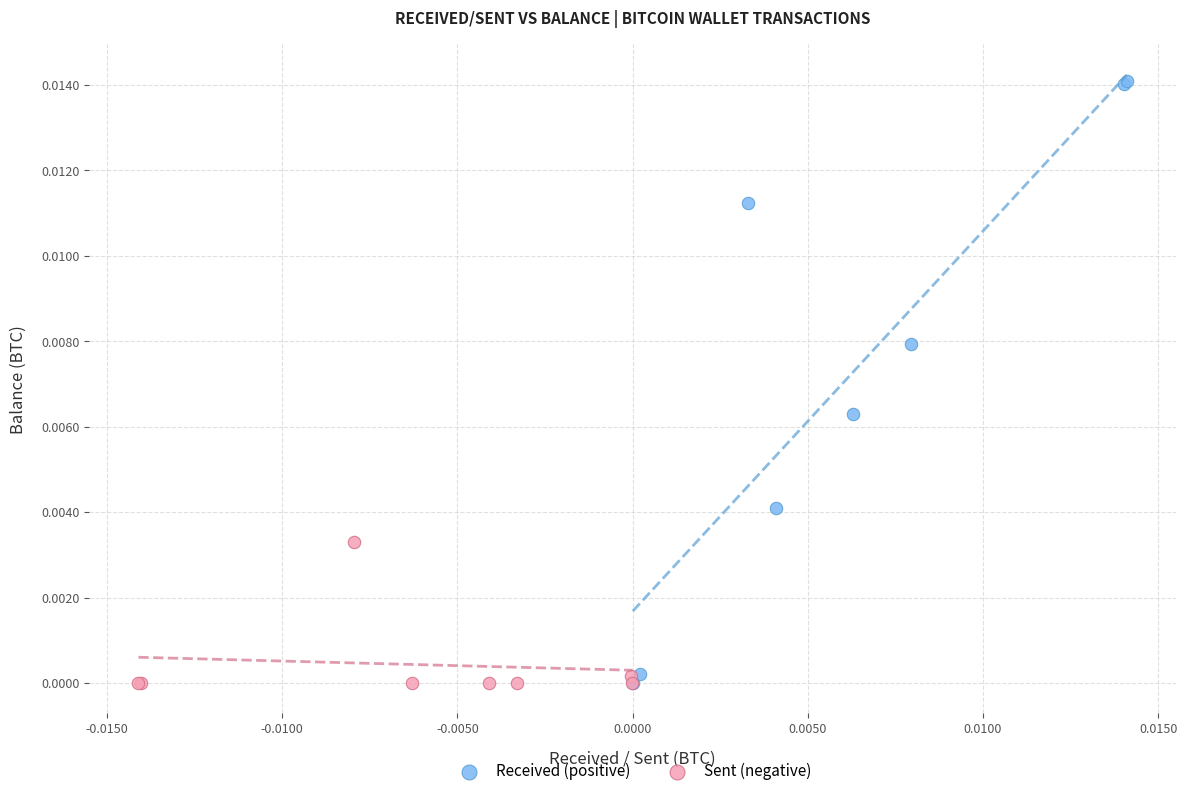

Which series has the largest Y range (max minus min)?

Received (positive)